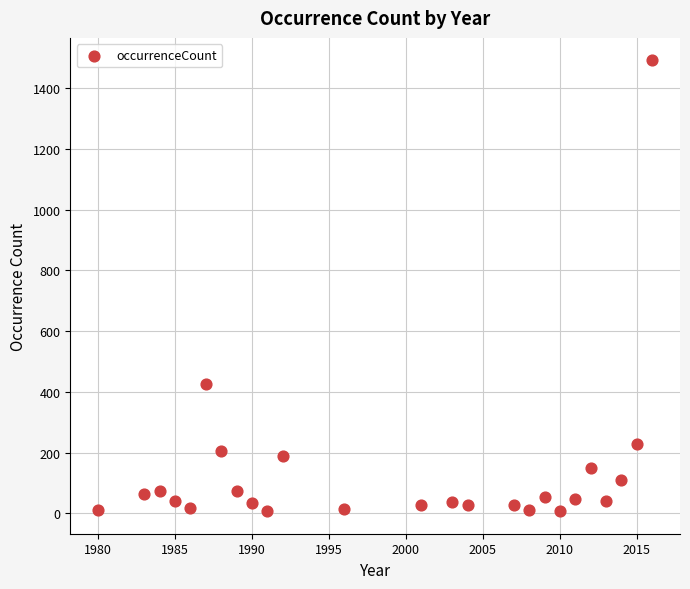

What is the range of Y values (max minus min)?

1485